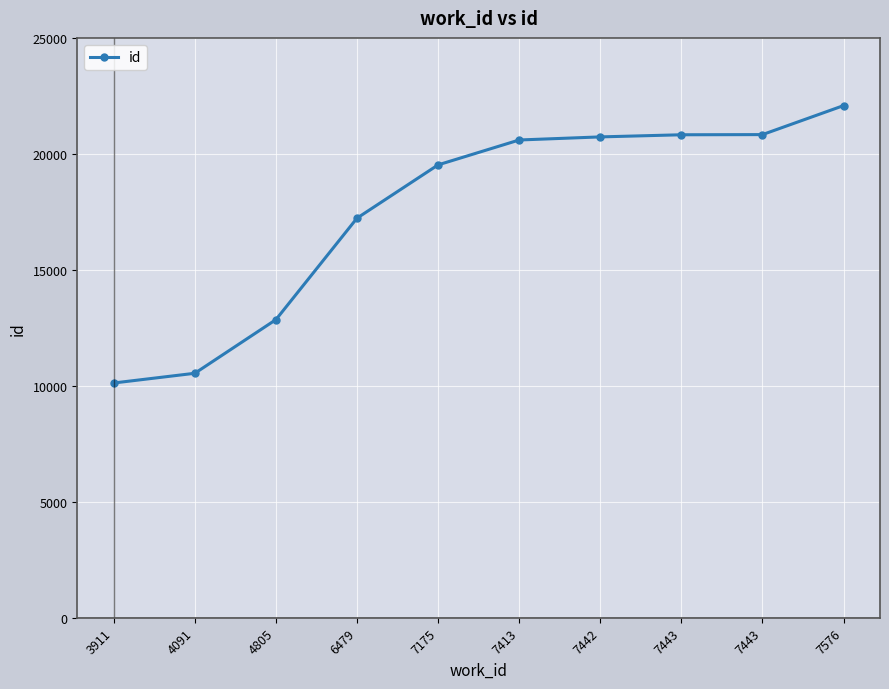

What is the difference between the maximum and minimum values?

11959